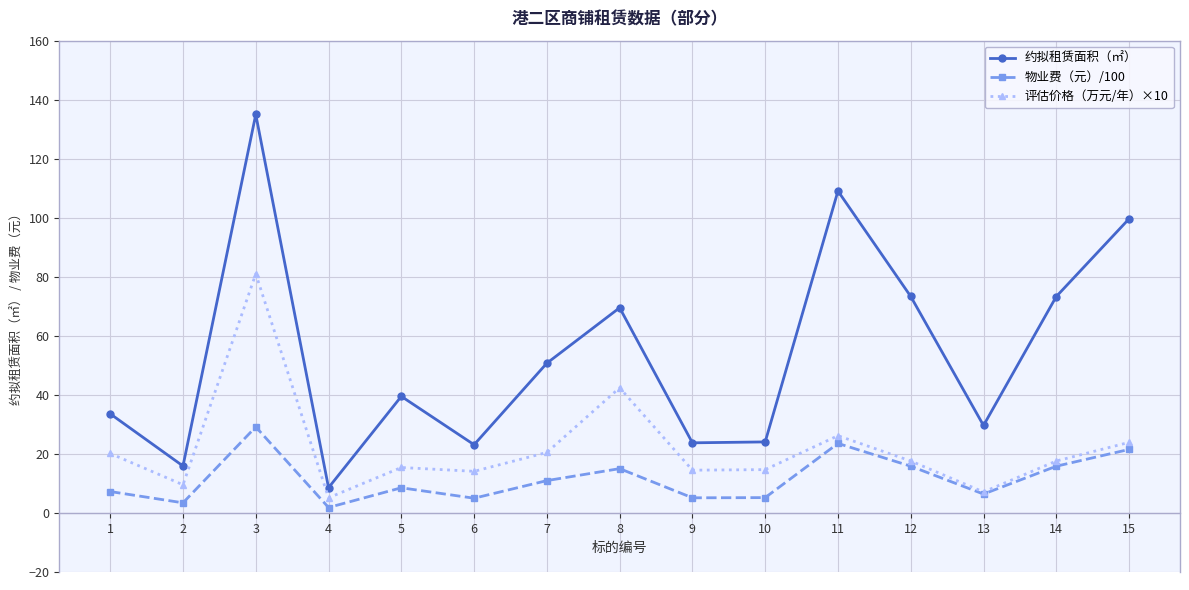

True or false: 约拟租赁面积（㎡） and 物业费（元）/100 cross at least once.

False